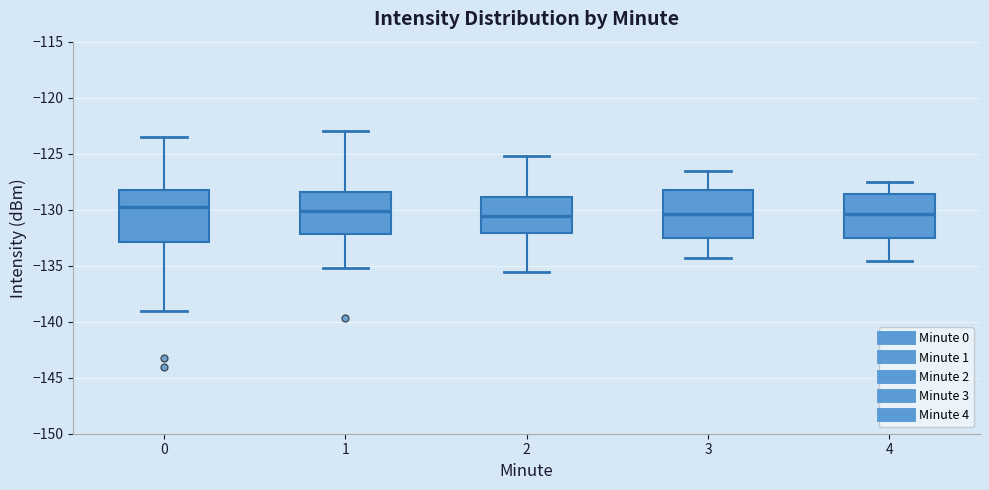

Where does the upper whisker of the box at x = 4 end on the y-axis? The values are not printed on the chart, so give them approximately, as read against the axis.

-127.5